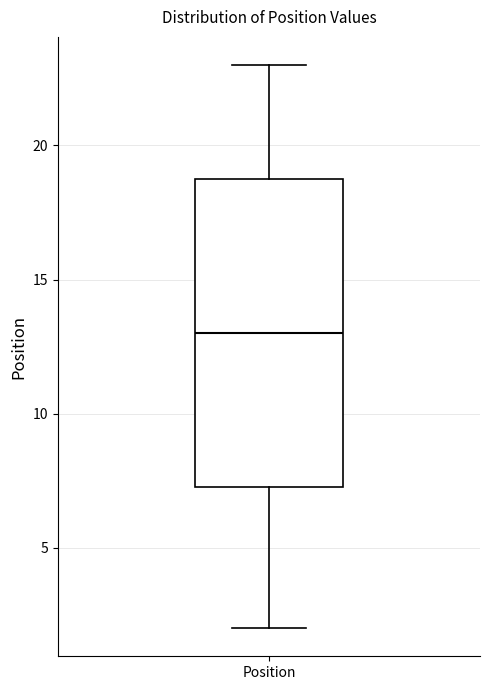

Where is the lower edge of the box for Position on the y-axis? The values are not printed on the chart, so give them approximately, as read against the axis.

7.5